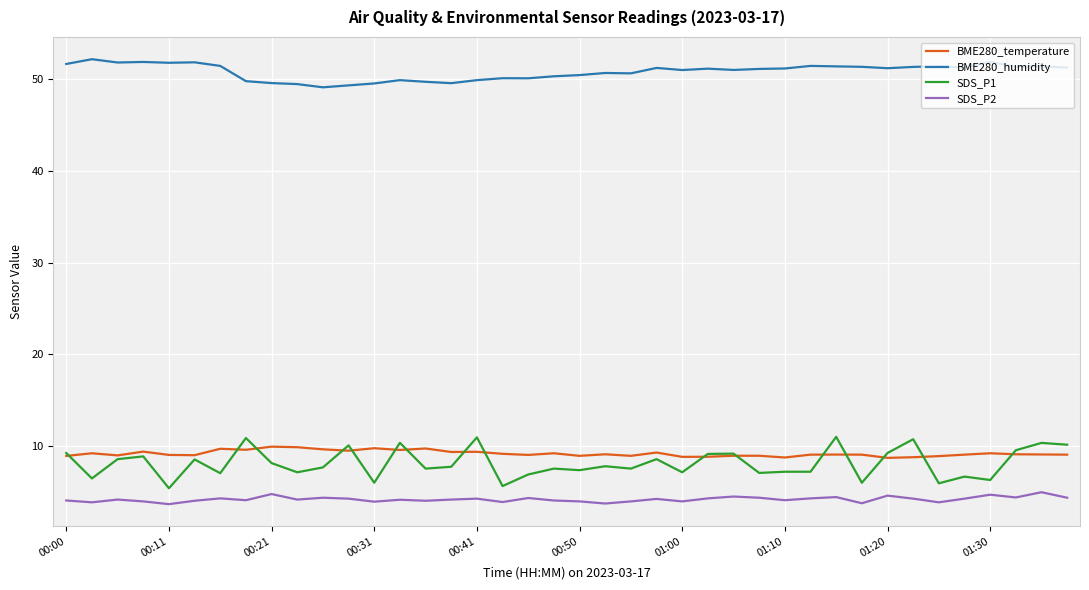

Which series has the widest spread of values?

SDS_P1